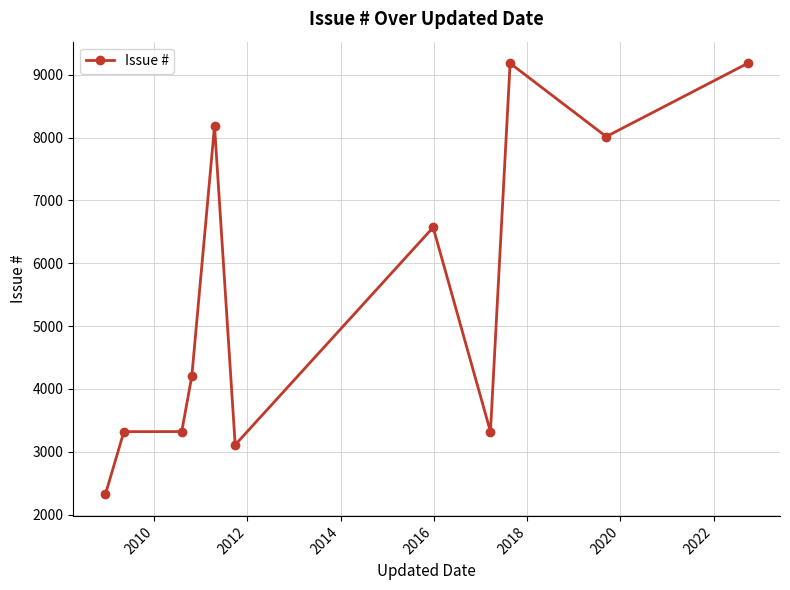

What is the difference between the maximum and minimum values?

6862